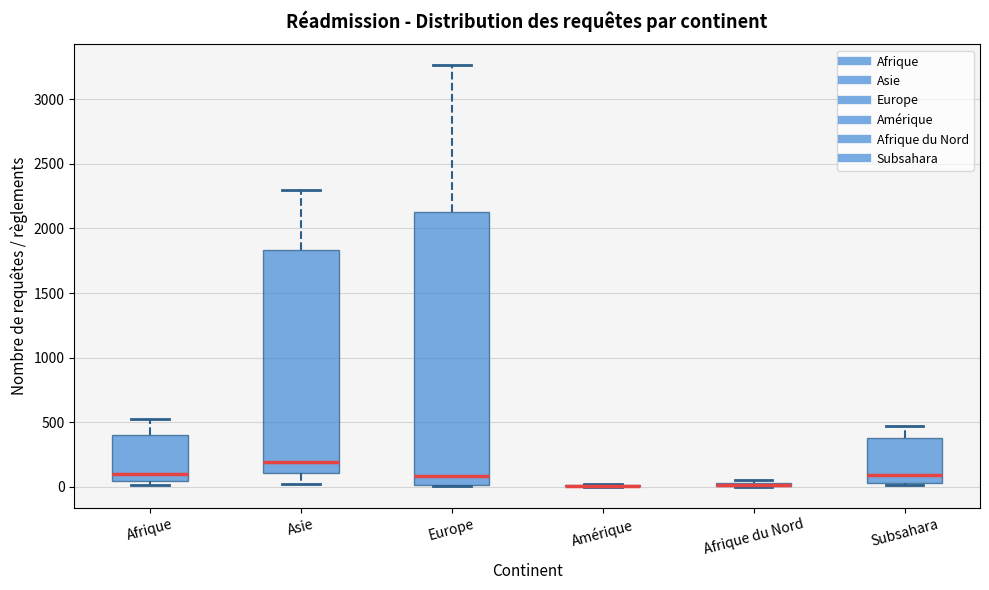

Comparing the boxes themselves (not the whiskers), which one is the tallest?

Europe